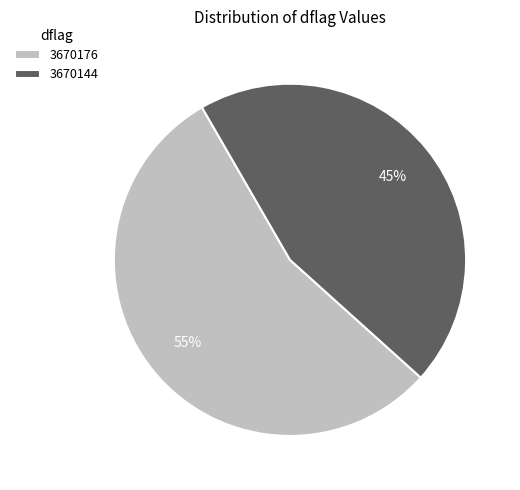

Approximately how many times larger is the value at 3670144 compared to 3670176?

0.8